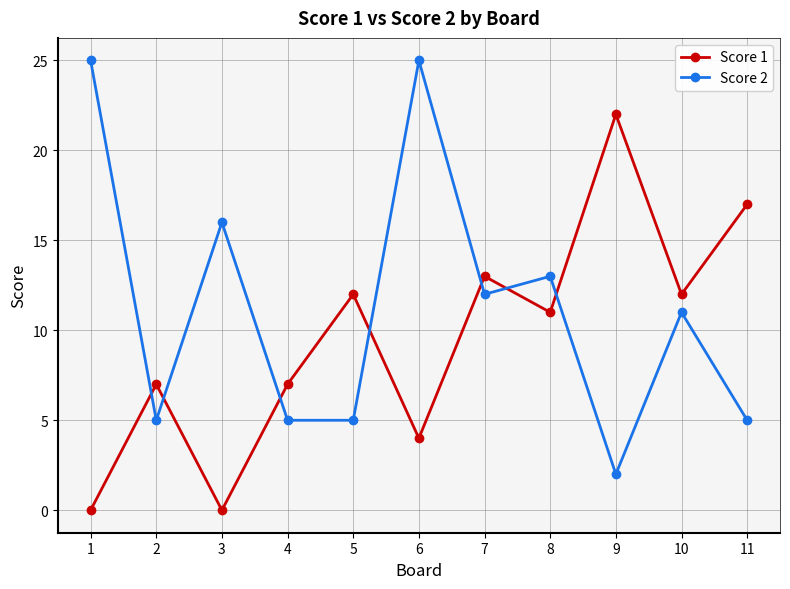

How many series are shown in this chart?

2